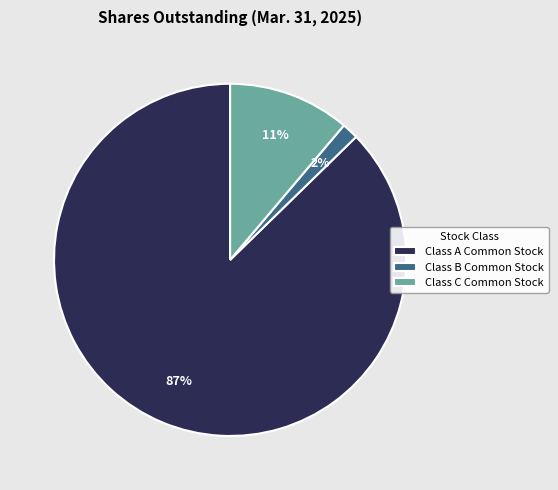

How many slices are in this pie chart?

3